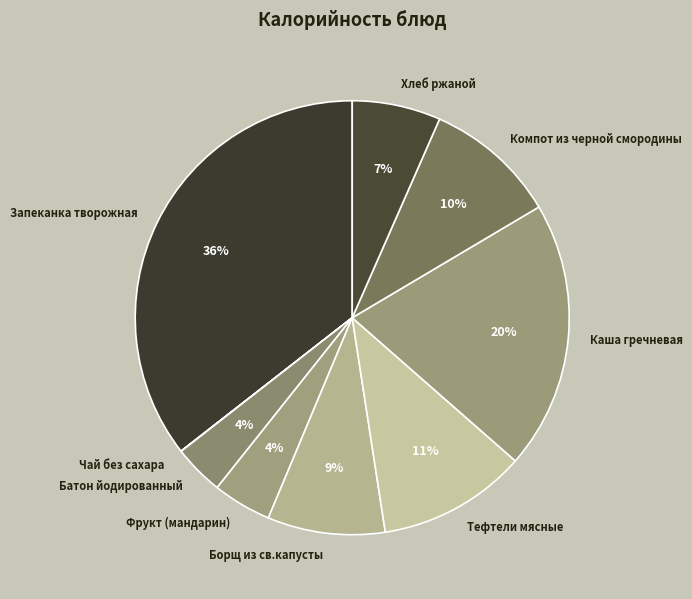

Does Каша гречневая represent more than half of the total?

No